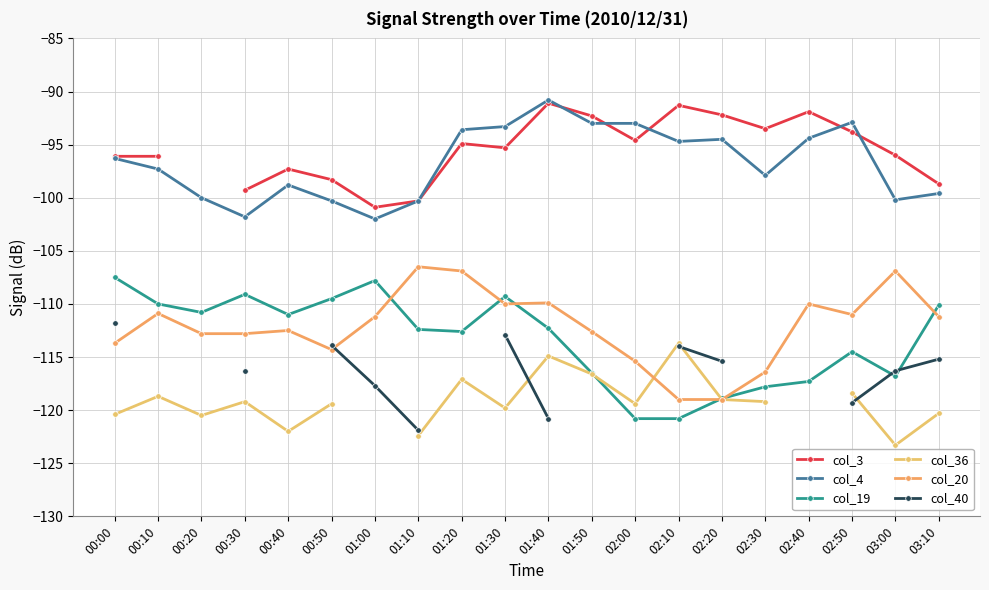

Does the chart have visible grid lines?

Yes